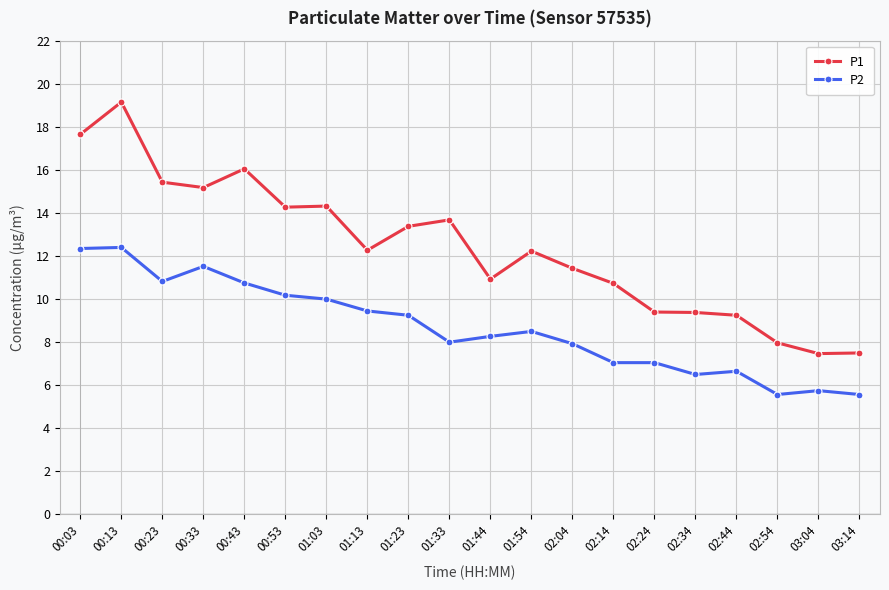

What are all the series names shown in the legend?

P1, P2